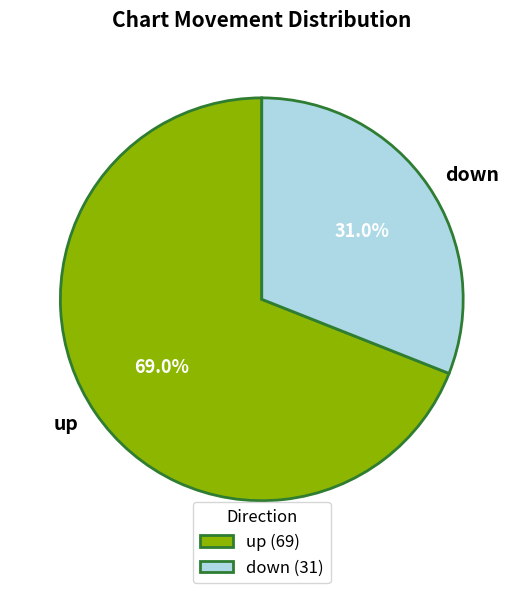

Rank the categories by value from lowest to highest.

down, up